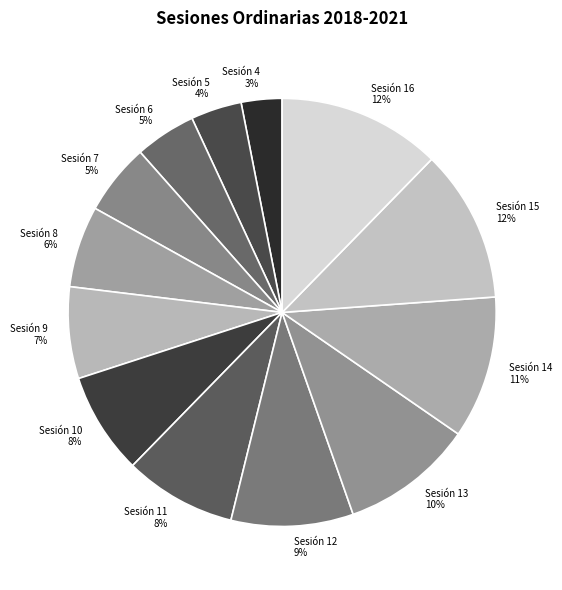

Combined, do Sesión 7 and Sesión 14 account for over 50%?

No